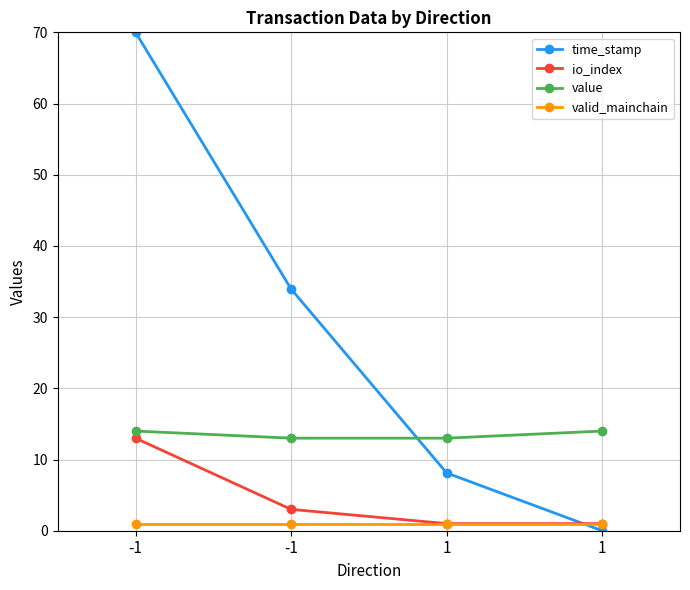

How many categories are shown in the chart?

4